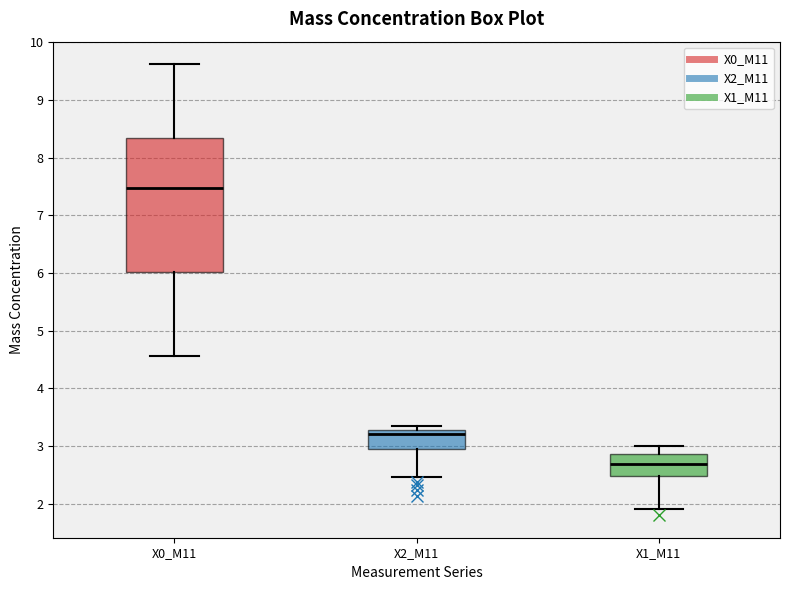

Which box has the lowest median line?

X1_M11